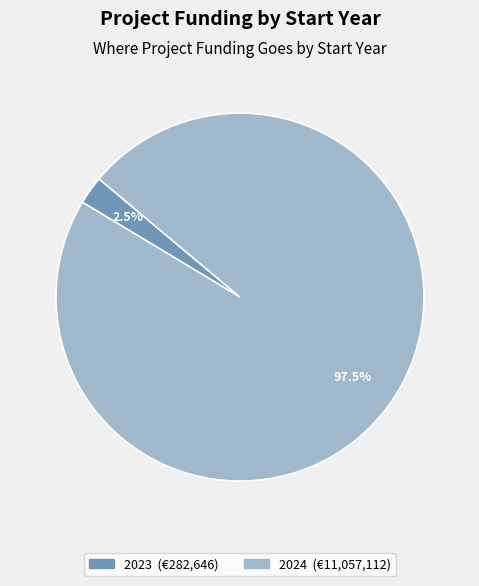

How many segments does this pie chart have?

2